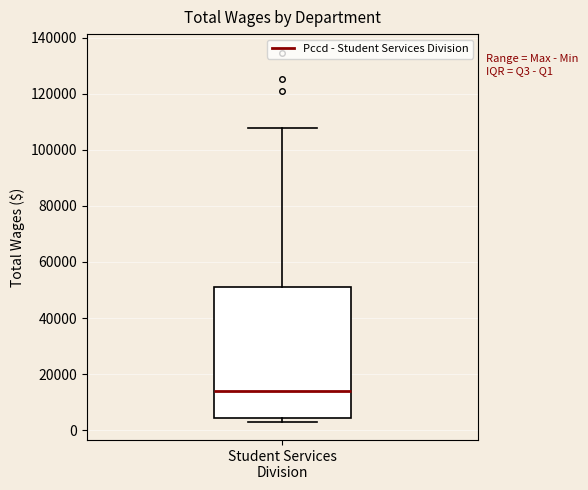

Where does the median line of the box for Student Services Division sit on the y-axis? The values are not printed on the chart, so give them approximately, as read against the axis.

14000